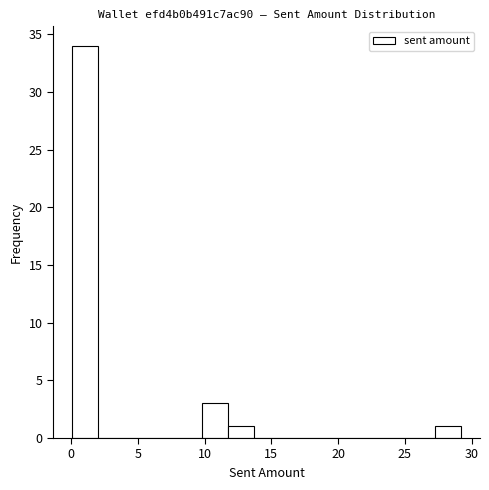

Read against the x-axis, roughly where is the centre of the tallest bar?

1.0